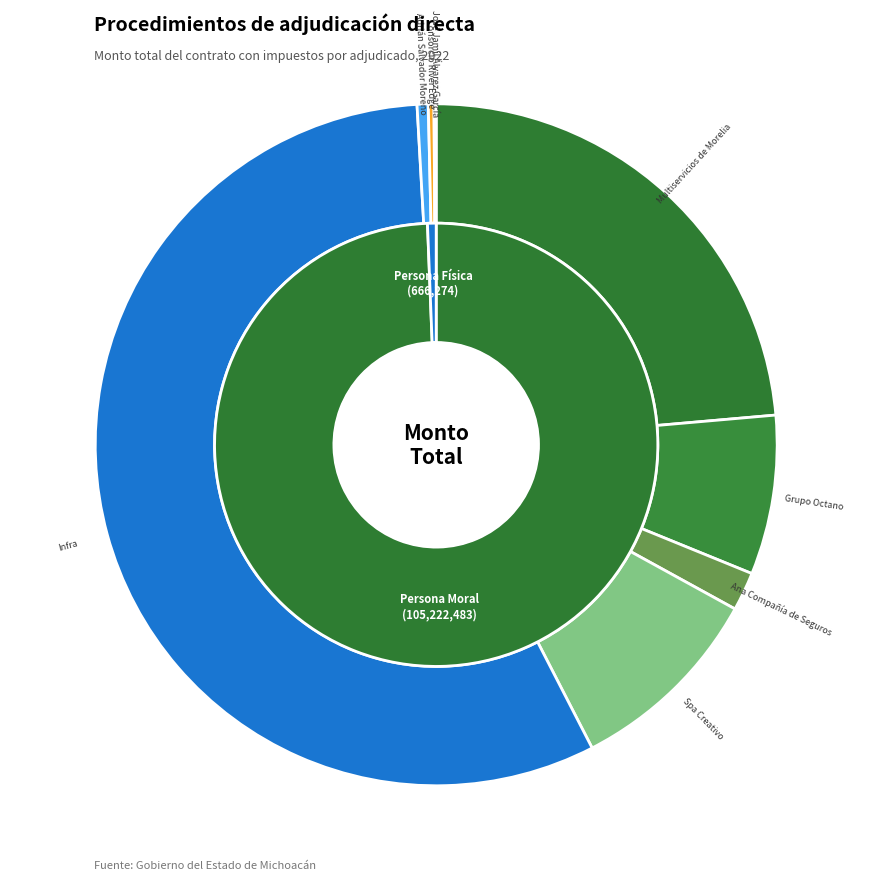

Which category has the smallest portion of the pie?

José Jamil Álvarez García